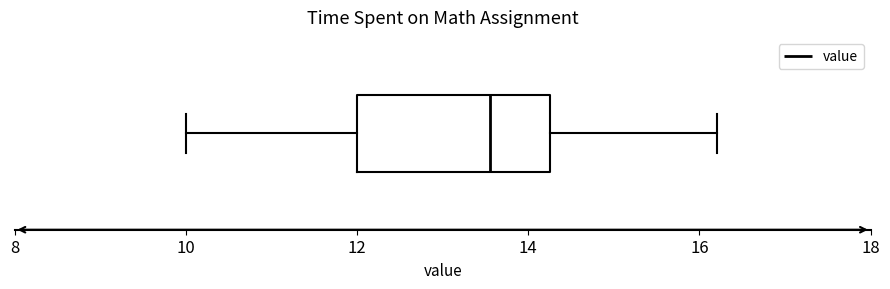

Where is the left edge of the box on the x-axis? The values are not printed on the chart, so give them approximately, as read against the axis.

12.0